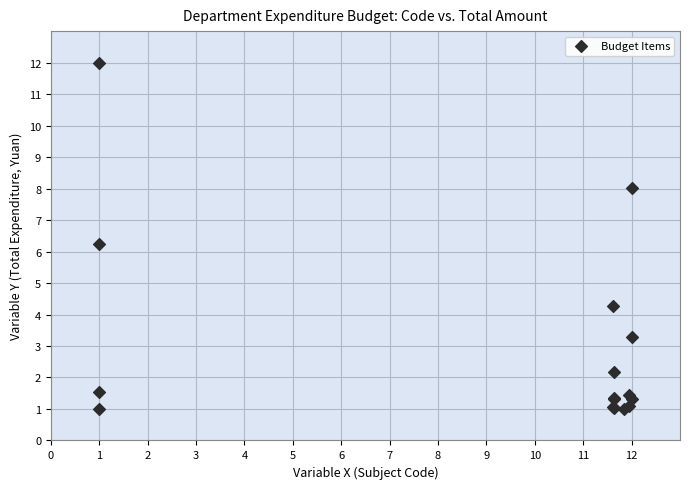

What Y value in the scatter plot is closest to 6?

6.2